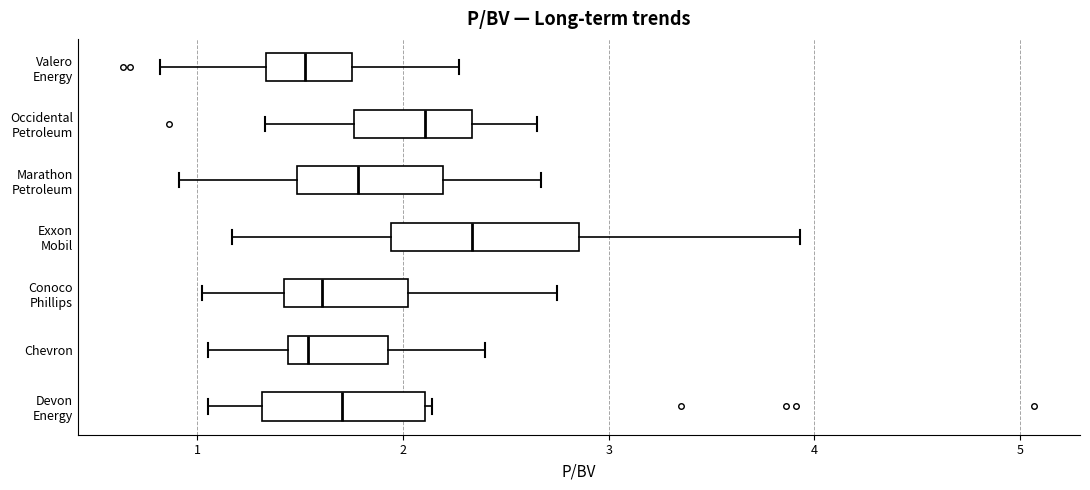

Reading bottom to top, transcribe this box plot: for each box, give where its median line is, the range the box spans, and where its two whiskers end, as read against the x-axis. The values are not printed on the chart, so give them approximately, as read against the axis.

Devon Energy: median 1.7, box 1.3 to 2.1, whiskers 1.1 to 2.1 (just right of the box's right edge)
Chevron: median 1.5, box 1.4 to 1.9, whiskers 1.1 to 2.4
Conoco Phillips: median 1.6, box 1.4 to 2.0, whiskers 1.0 to 2.8
Exxon Mobil: median 2.3, box 1.9 to 2.9, whiskers 1.2 to 3.9
Marathon Petroleum: median 1.8, box 1.5 to 2.2, whiskers 0.9 to 2.7
Occidental Petroleum: median 2.1, box 1.8 to 2.3, whiskers 1.3 to 2.7
Valero Energy: median 1.5, box 1.3 to 1.8, whiskers 0.8 to 2.3